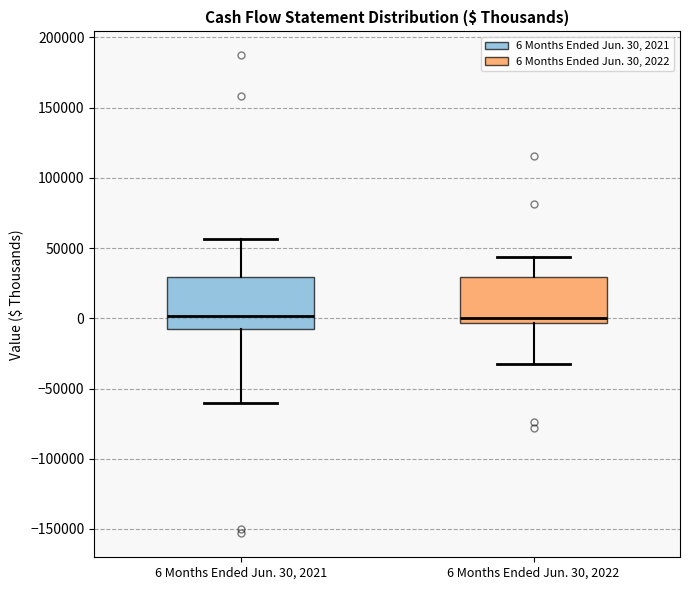

Where is the lower edge of the box for 6 Months Ended Jun. 30, 2021 on the y-axis? The values are not printed on the chart, so give them approximately, as read against the axis.

-5000